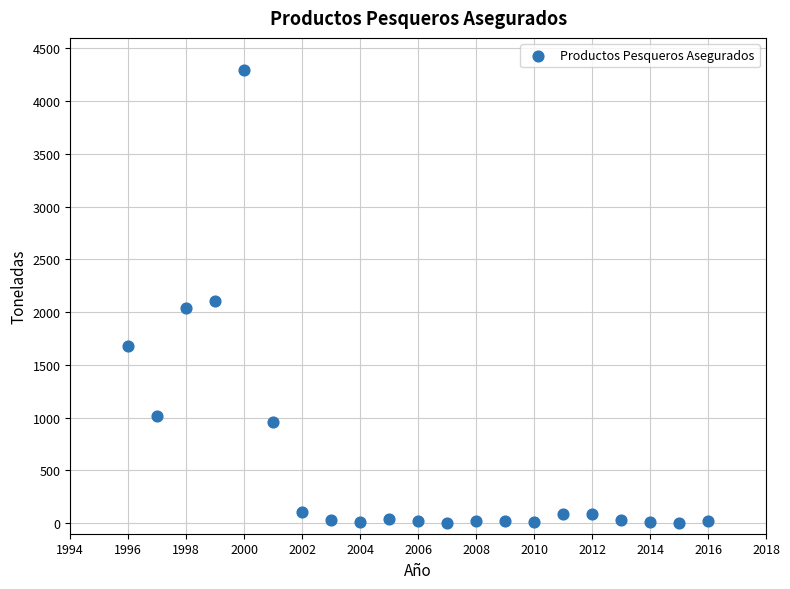

What is the range of Y values (max minus min)?

4287.0